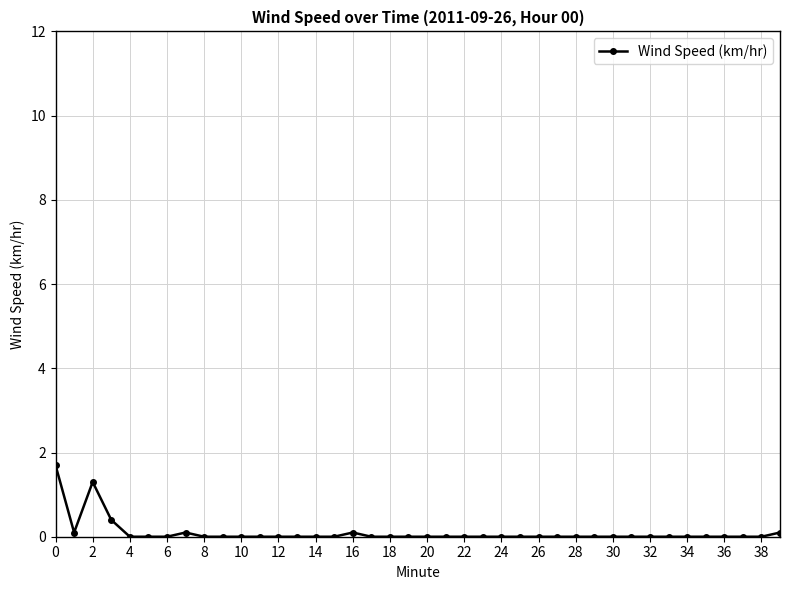

What is the greatest value displayed?

1.7